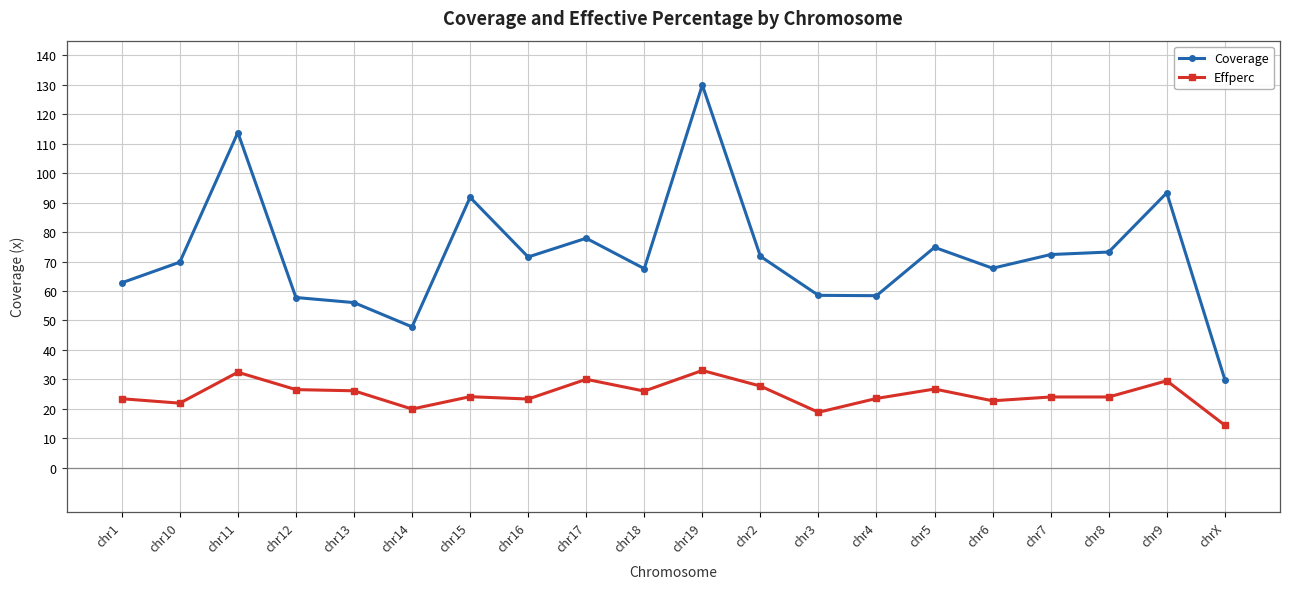

At which label does Coverage first exceed 71?

chr11